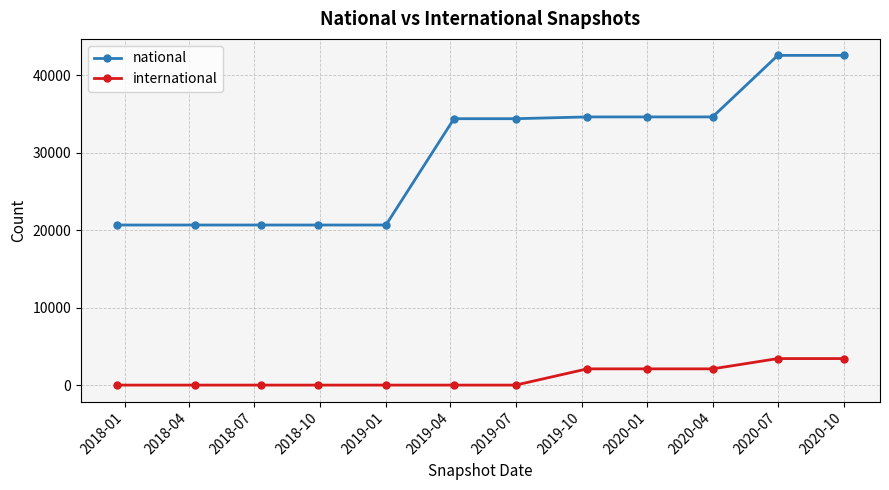

What is the sum of all international values?

13137